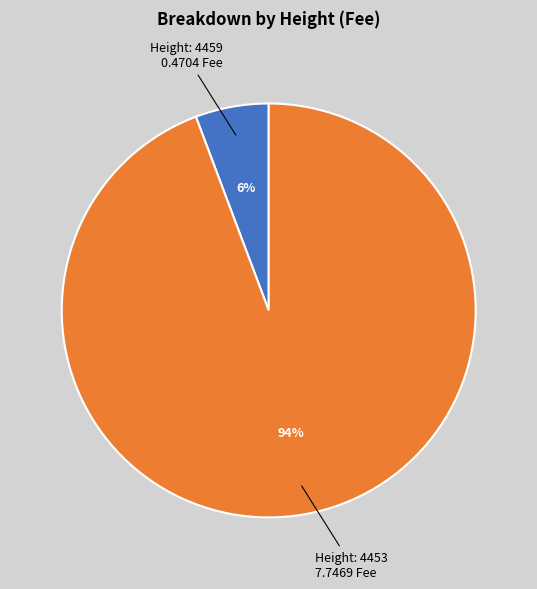

Is there a majority slice in this chart?

Yes